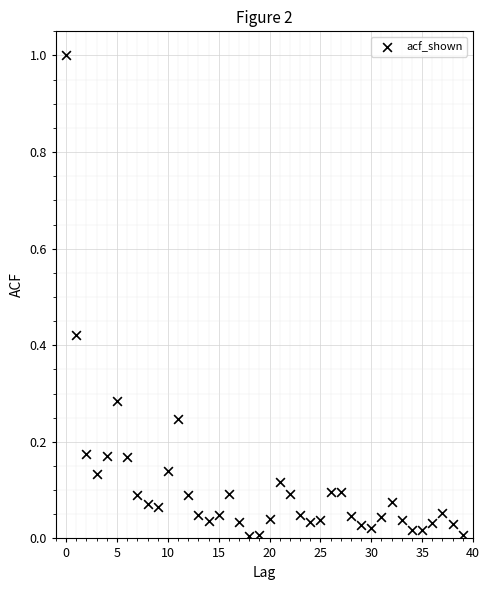

What is the range of Y values (max minus min)?

1.0